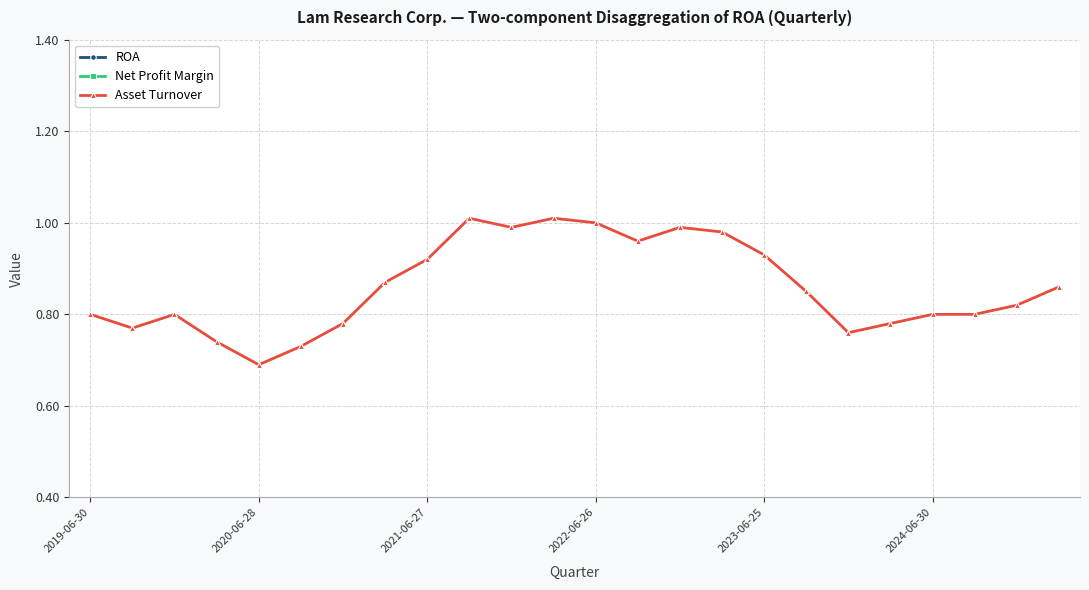

Count the Net Profit Margin values in the range 0 to 1.

24